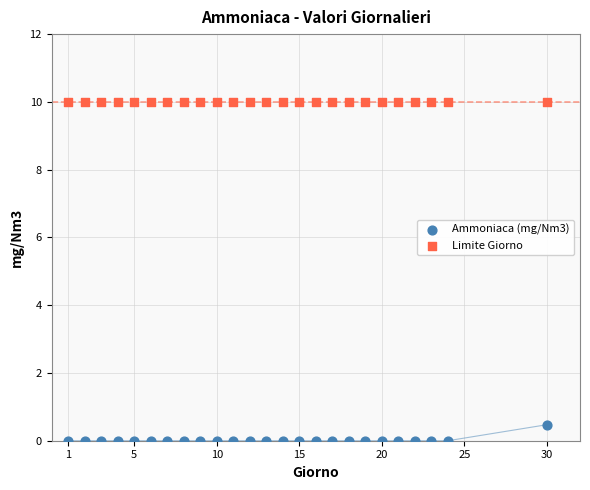

Which series contains the highest Y value?

Limite Giorno